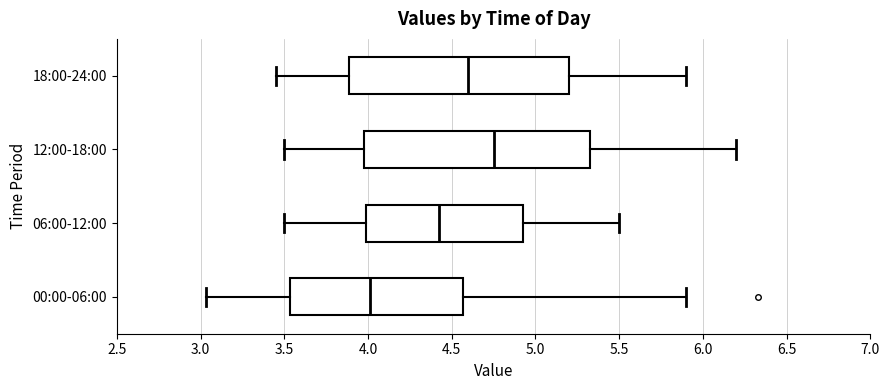

Reading bottom to top, transcribe this box plot: for each box, give where its median line is, the range the box spans, and where its two whiskers end, as read against the x-axis. The values are not printed on the chart, so give them approximately, as read against the axis.

00:00-06:00: median 4.00, box 3.55 to 4.55, whiskers 3.05 to 5.90
06:00-12:00: median 4.45, box 4.00 to 4.95, whiskers 3.50 to 5.50
12:00-18:00: median 4.75, box 4.00 to 5.35, whiskers 3.50 to 6.20
18:00-24:00: median 4.60, box 3.90 to 5.20, whiskers 3.45 to 5.90